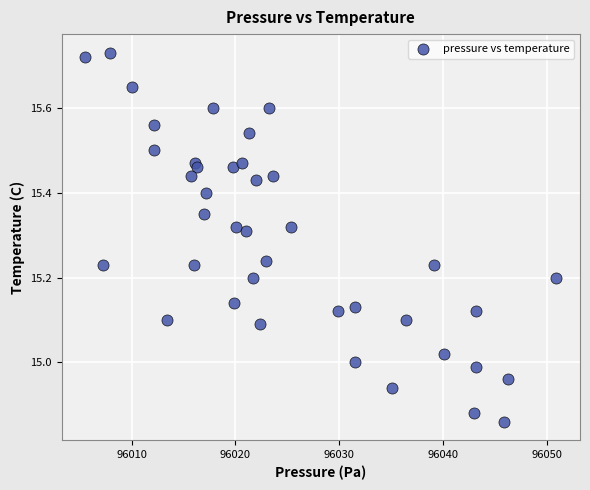

What is the range of Y values (max minus min)?

0.9